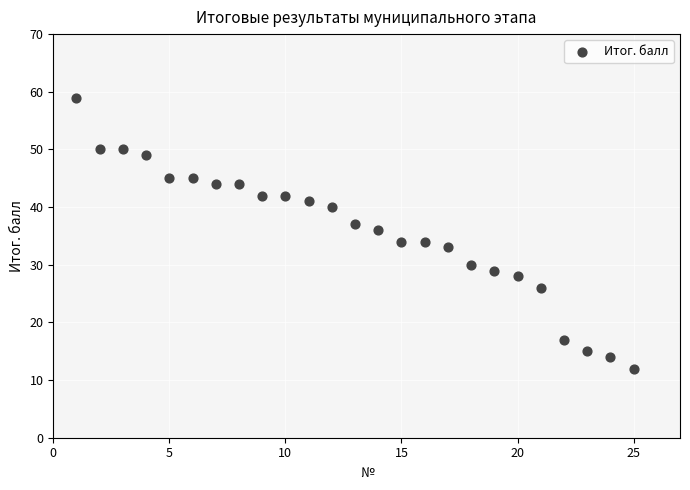

What is the range of X values (max minus min)?

24